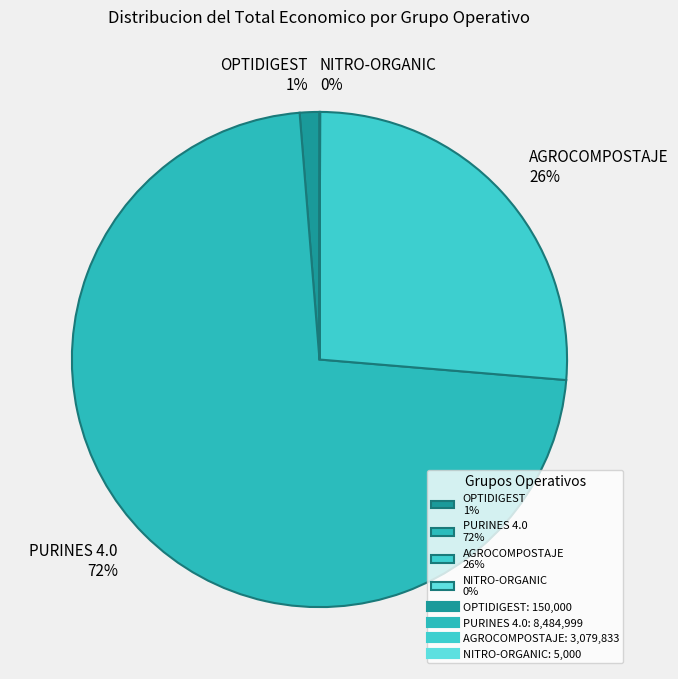

True or false: AGROCOMPOSTAJE 26% accounts for 26% of the total.

True